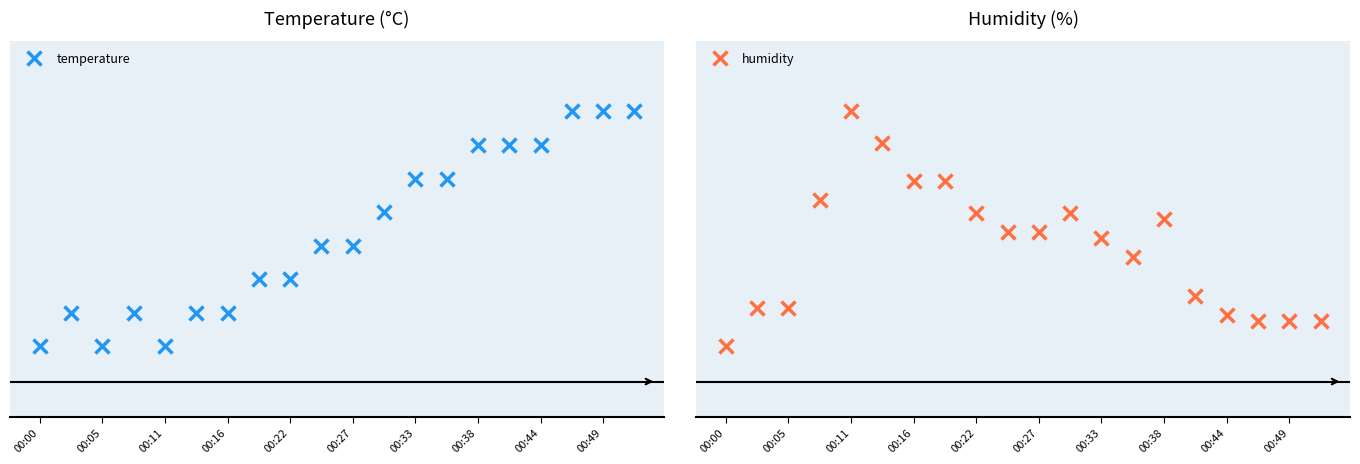

True or false: humidity and temperature intersect in this chart.

False